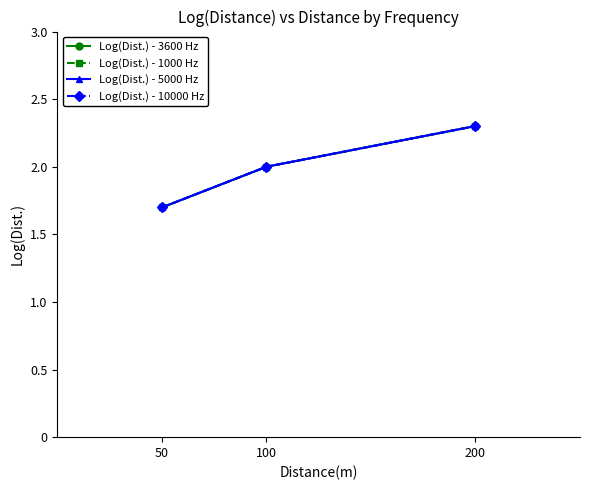

Does the chart have visible grid lines?

No